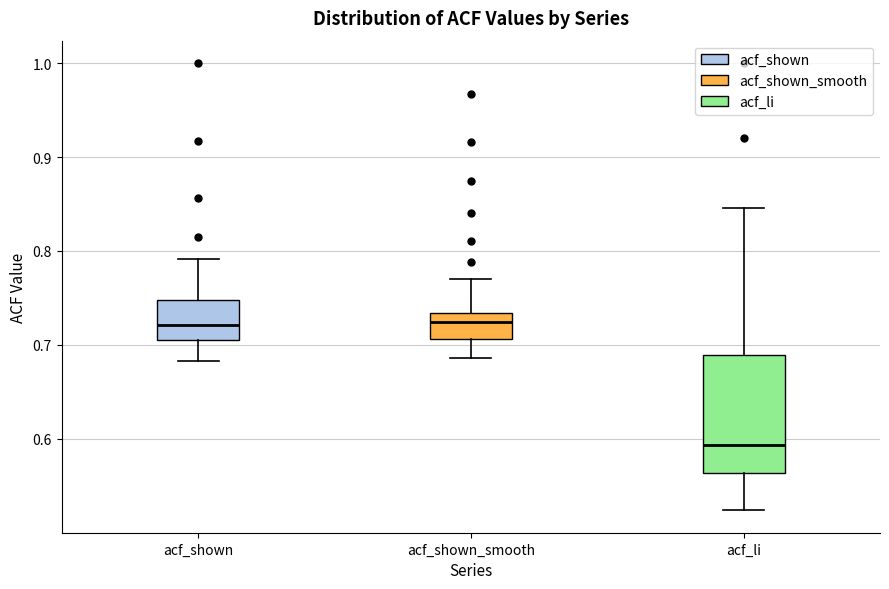

Reading left to right, read every box against the y-axis: the position of its median line, the range the box covers, and the ends of its whiskers. The values are not printed on the chart, so give them approximately, as read against the axis.

acf_shown: median 0.72, box 0.71 to 0.75, whiskers 0.68 to 0.79
acf_shown_smooth: median 0.72, box 0.71 to 0.73, whiskers 0.69 to 0.77
acf_li: median 0.59, box 0.56 to 0.69, whiskers 0.52 to 0.85